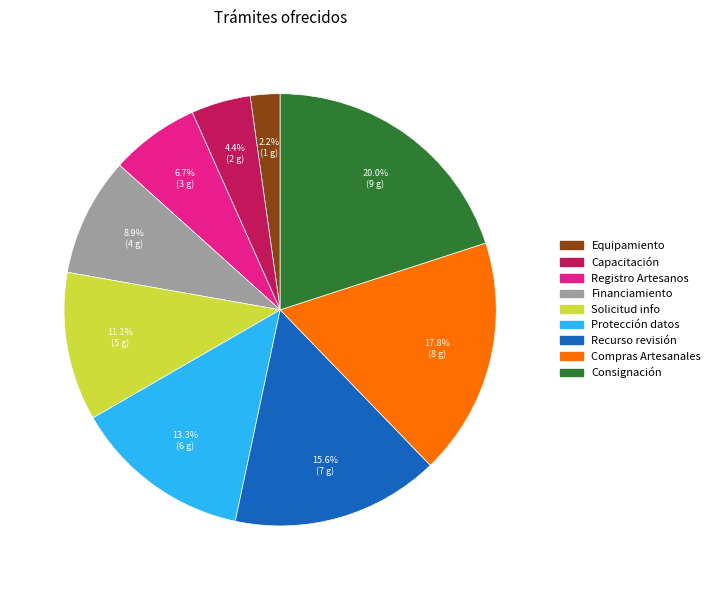

Is there a majority slice in this chart?

No